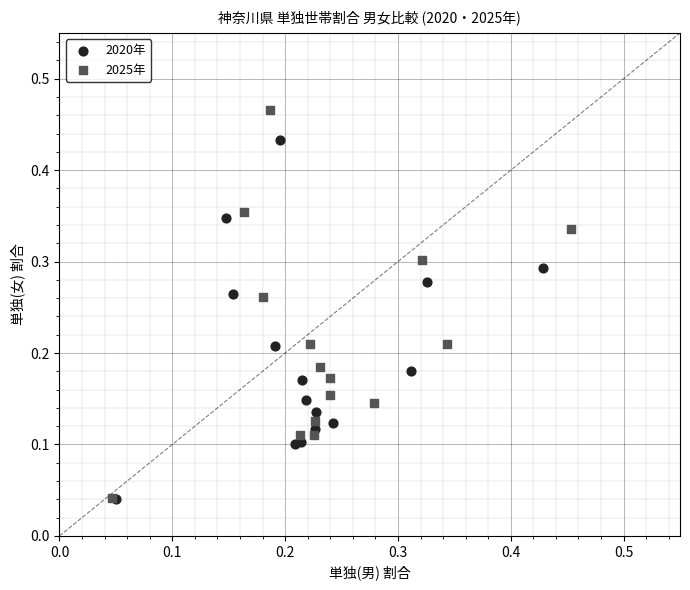

Which series contains the highest Y value?

2025年